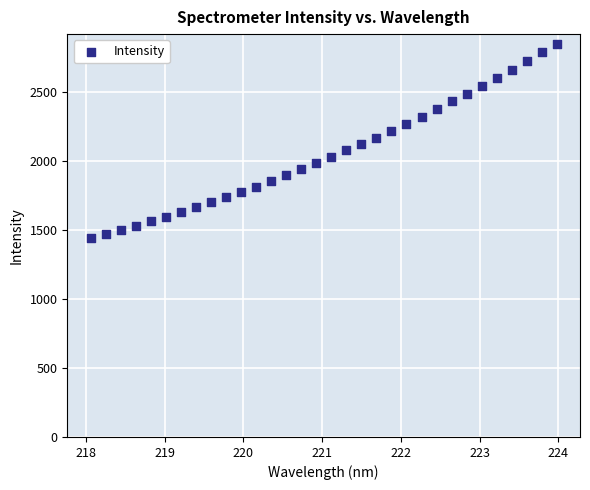

What is the range of X values (max minus min)?

5.9